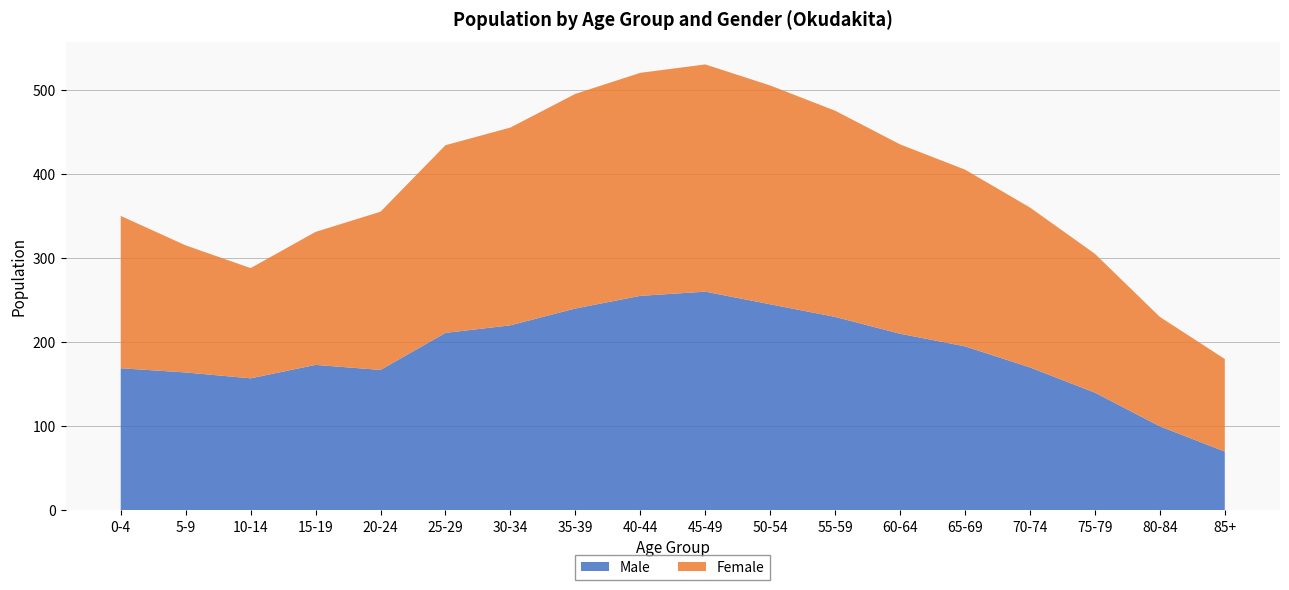

Reading left to right, extract all data points from this chart.

Male: 0-4=169	5-9=164	10-14=157	15-19=173	20-24=167	25-29=211	30-34=220	35-39=240	40-44=255	45-49=260	50-54=245	55-59=230	60-64=210	65-69=195	70-74=170	75-79=140	80-84=100	85+=70
Female: 0-4=181	5-9=151	10-14=131	15-19=158	20-24=188	25-29=223	30-34=235	35-39=255	40-44=265	45-49=270	50-54=260	55-59=245	60-64=225	65-69=210	70-74=190	75-79=165	80-84=130	85+=110